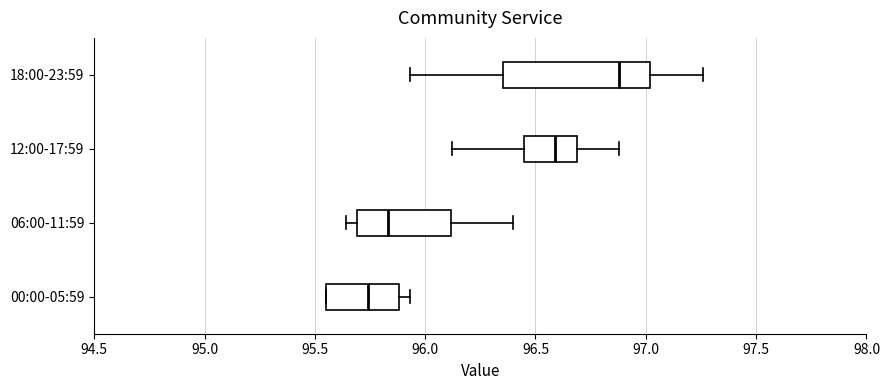

Which box has the furthest to the right median line?

18:00-23:59